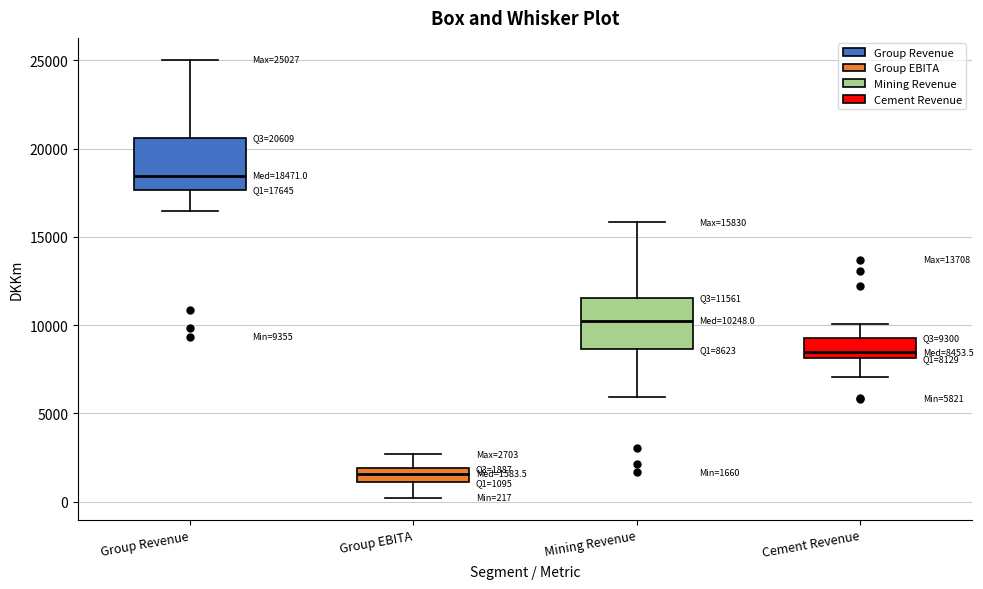

Which box has the lowest median line?

Group EBITA